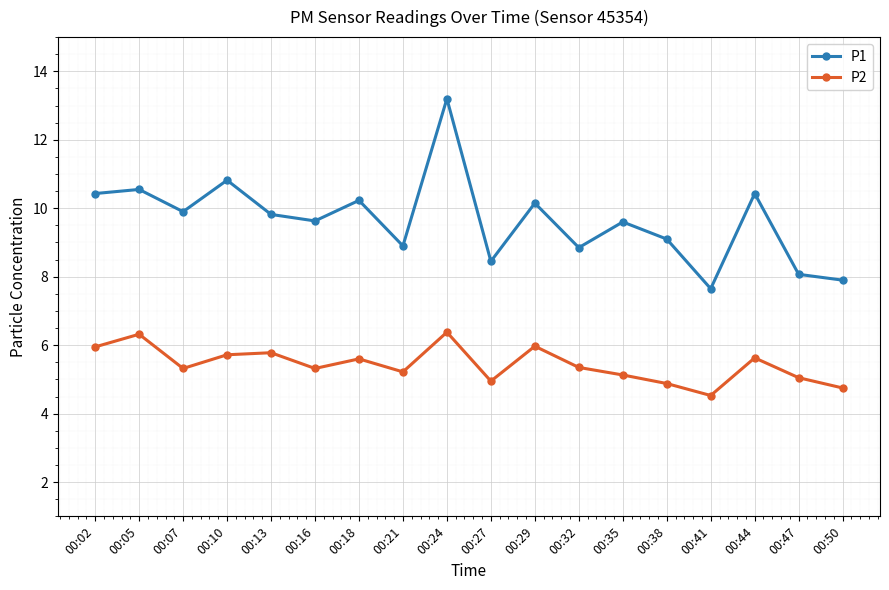

True or false: P2 and P1 intersect in this chart.

False